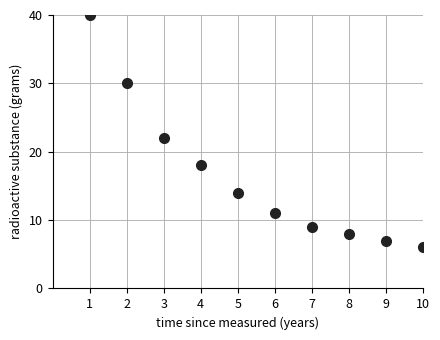

What Y value in the scatter plot is closest to 23?

22